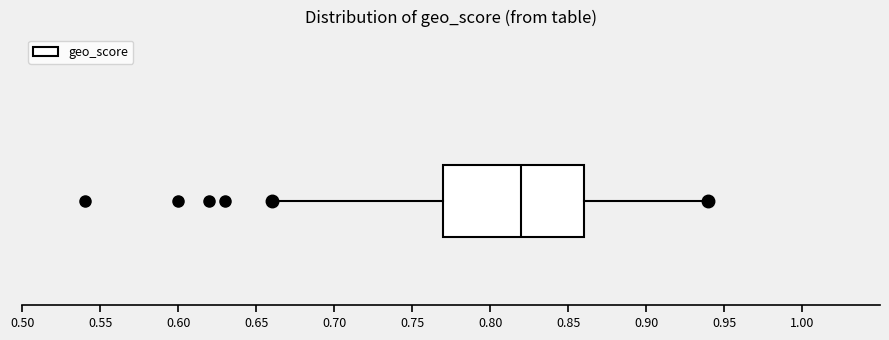

Read this box plot against the x-axis: the position of the median line, the range covered by the box, and the ends of both whiskers. The values are not printed on the chart, so give them approximately, as read against the axis.

median 0.82, box 0.77 to 0.86, whiskers 0.66 to 0.94